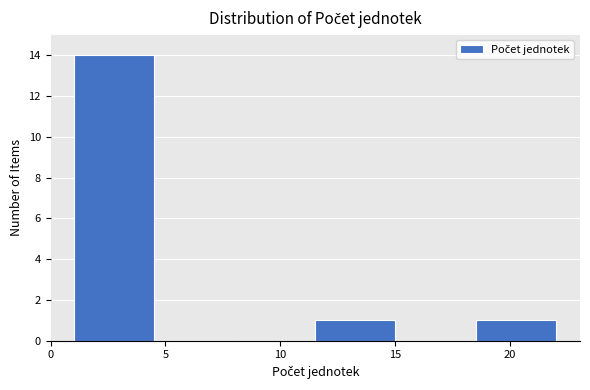

Reading left to right, list every bar in this chart as the range it spans on the x-axis followed by its height. The values are not printed on the chart, so give them approximately, as read against the axis.

1.0 to 4.5: 14
4.5 to 8.0: 0
8.0 to 11.5: 0
11.5 to 15.0: 1
15.0 to 18.5: 0
18.5 to 22.0: 1